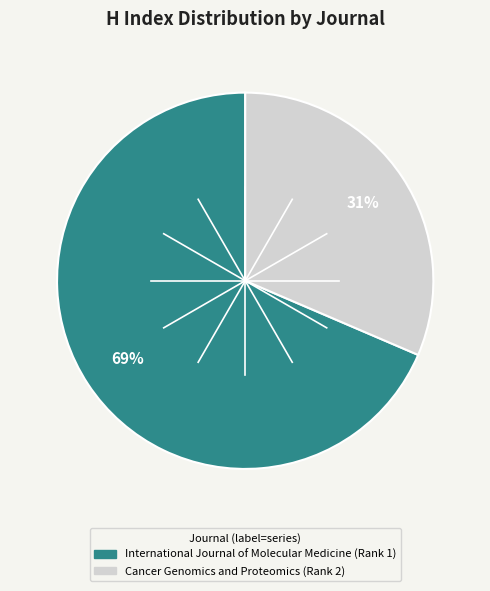

Which has a higher value, International Journal of Molecular Medicine (Rank 1) or Cancer Genomics and Proteomics (Rank 2)?

International Journal of Molecular Medicine (Rank 1)